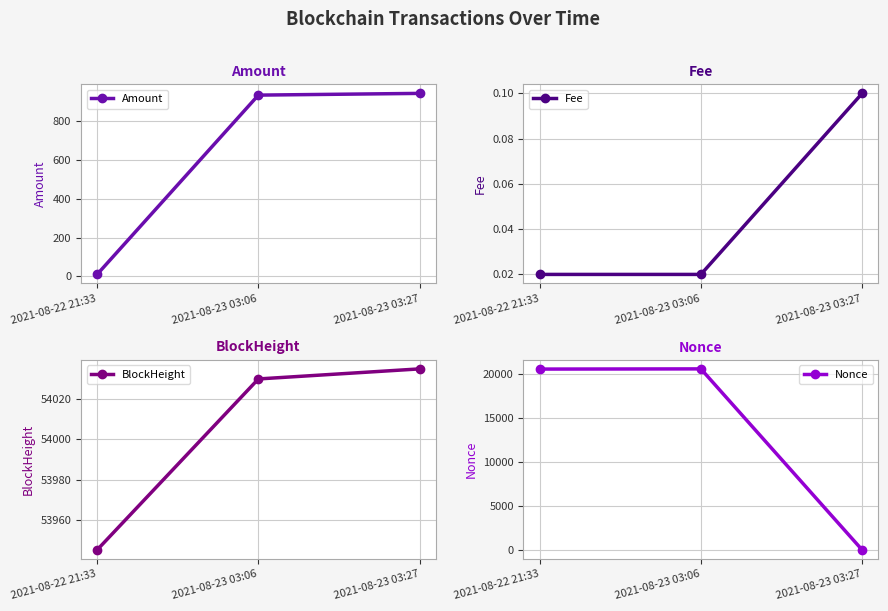

What is the value of the Amount point at the 2nd from the left?

933.1